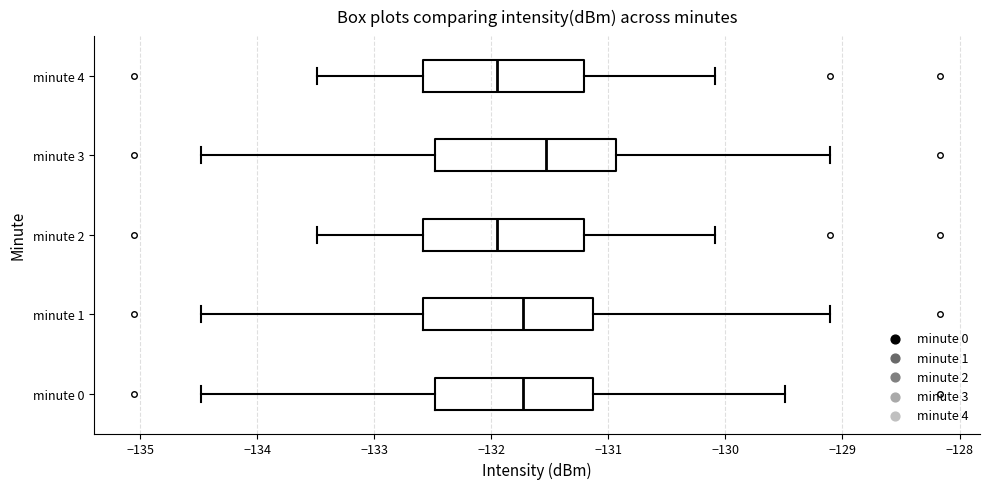

Where is the right edge of the box for minute 2 on the x-axis? The values are not printed on the chart, so give them approximately, as read against the axis.

-131.2